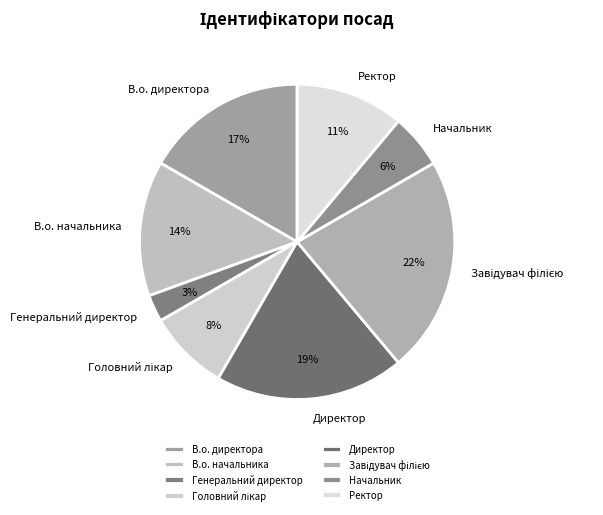

To the nearest percent, what is the difference between the largest and smallest slice percentages?

19%